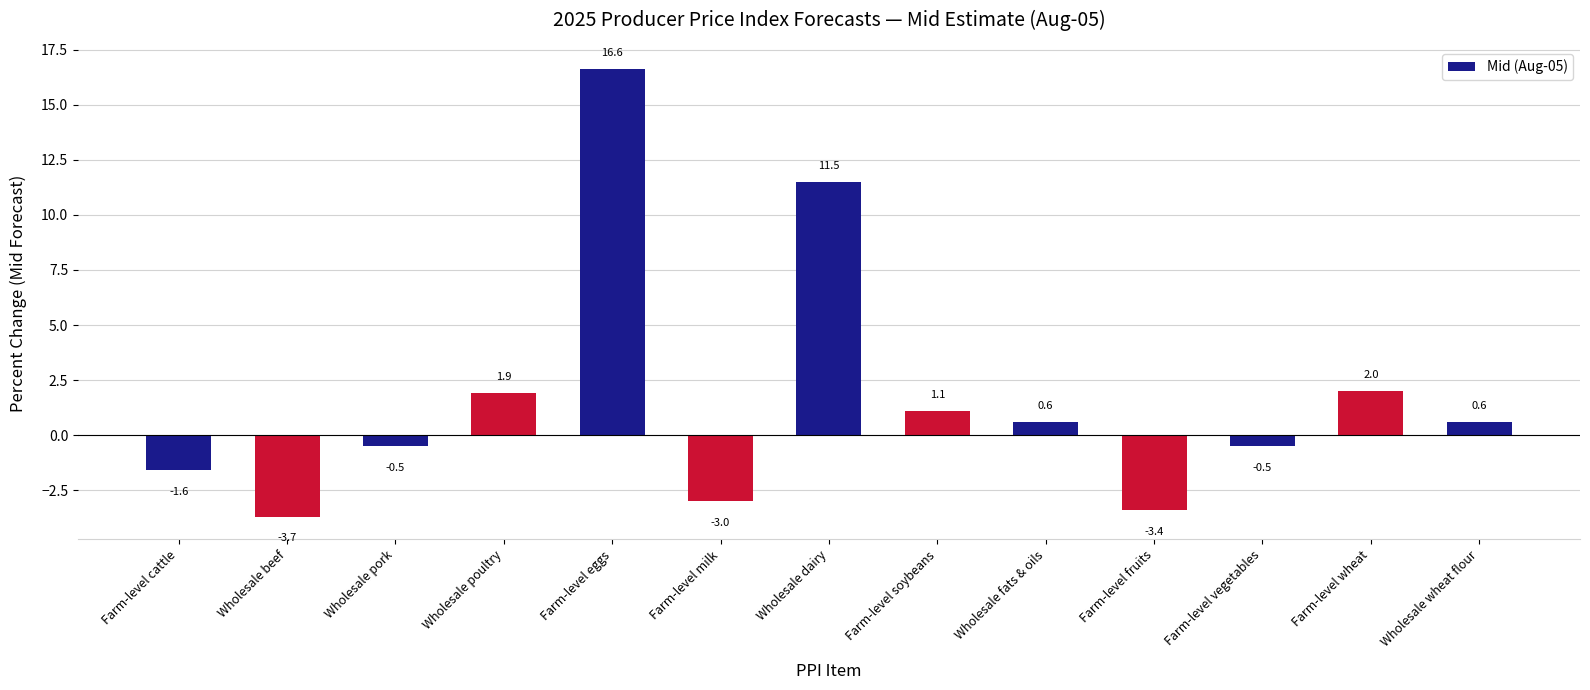

The chart shows a value of 1.2 at Wholesale poultry. True or false?

False